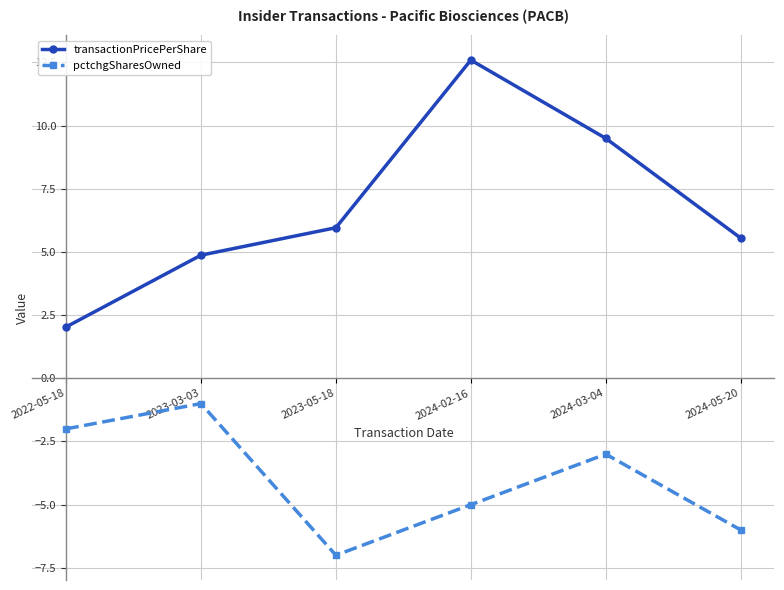

What is the average value of the pctchgSharesOwned series?

-4.0